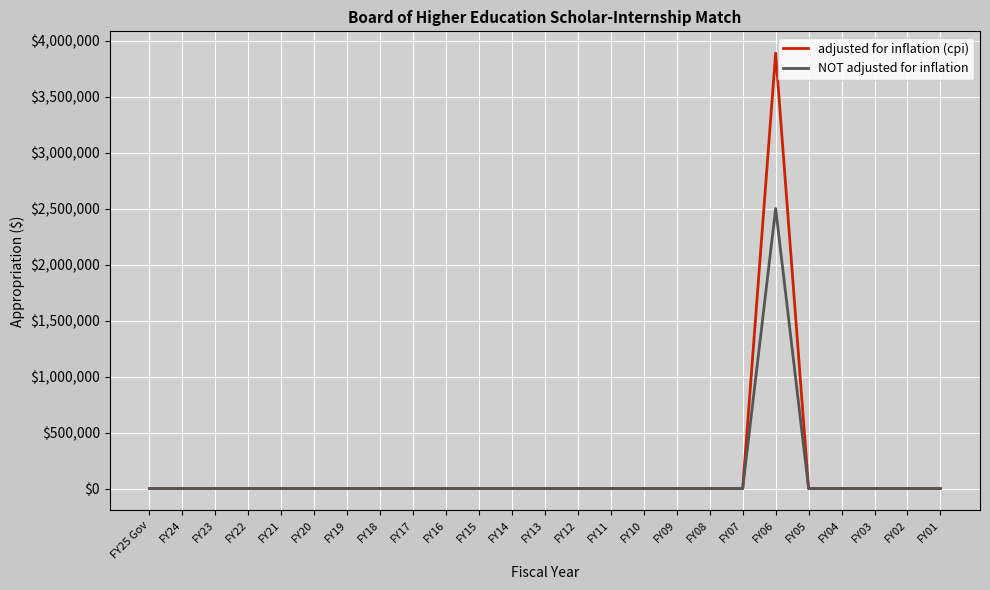

At how many categories does at least one series exceed 1192177?

1